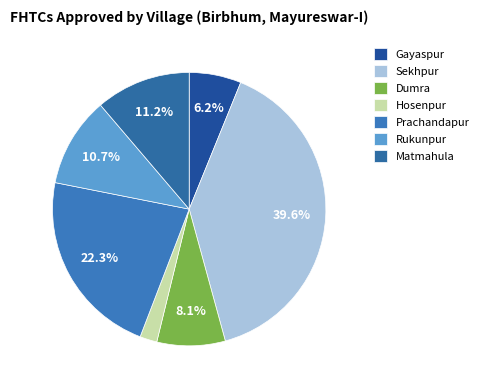

How many segments does this pie chart have?

7